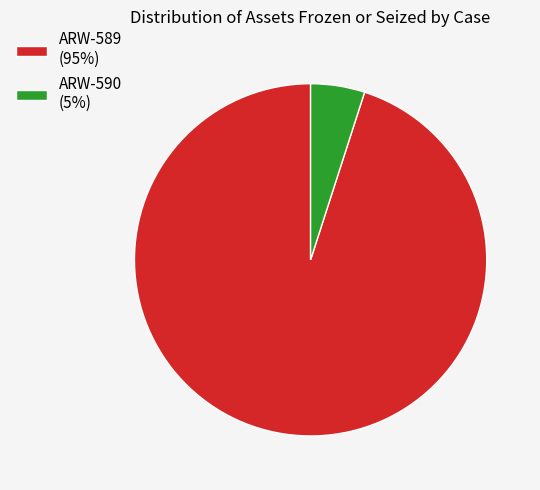

Which has a higher value, ARW-590 (5%) or ARW-589 (95%)?

ARW-589 (95%)